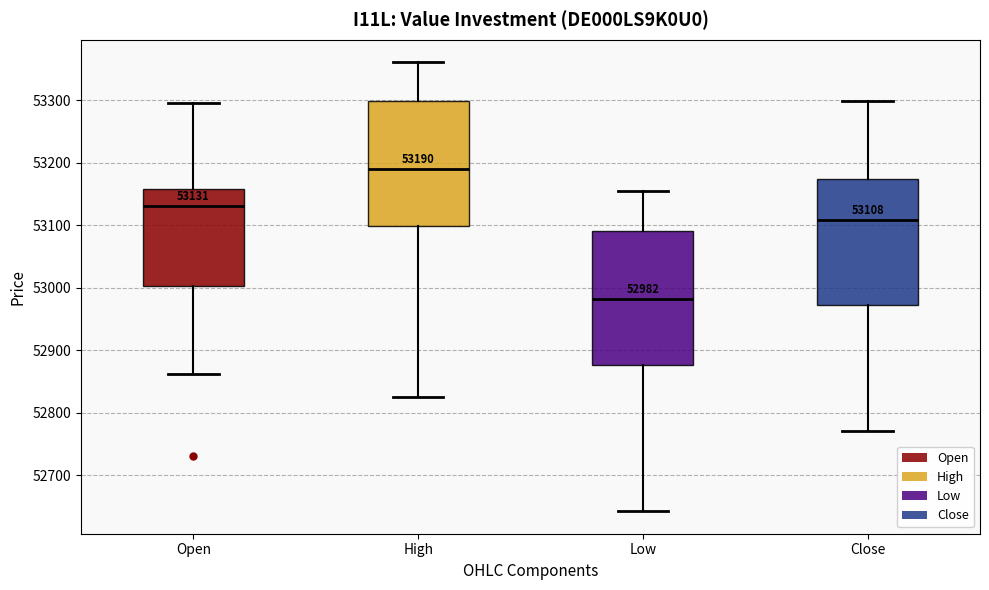

Which box's median line is the lowest?

Low